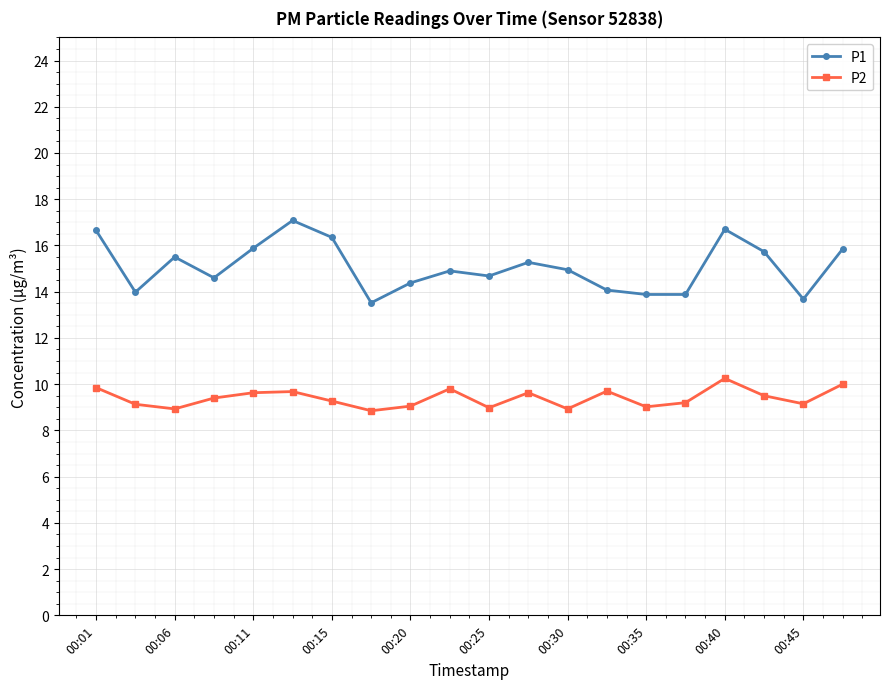

What is the difference between the maximum and minimum values in the P2 series?

1.4